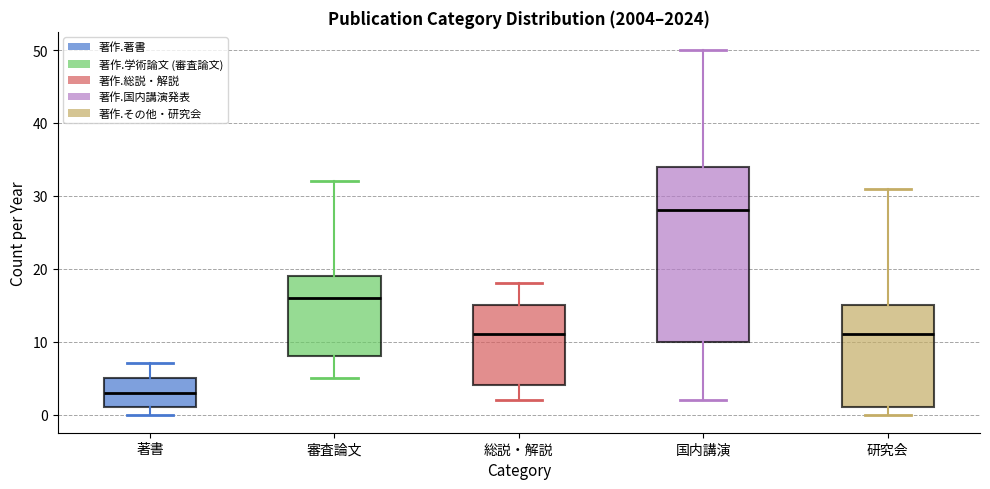

Reading left to right, read every box against the y-axis: the position of its median line, the range the box covers, and the ends of its whiskers. The values are not printed on the chart, so give them approximately, as read against the axis.

著書: median 3, box 1 to 5, whiskers 0 to 7
審査論文: median 16, box 8 to 19, whiskers 5 to 32
総説・解説: median 11, box 4 to 15, whiskers 2 to 18
国内講演: median 28, box 10 to 34, whiskers 2 to 50
研究会: median 11, box 1 to 15, whiskers 0 to 31